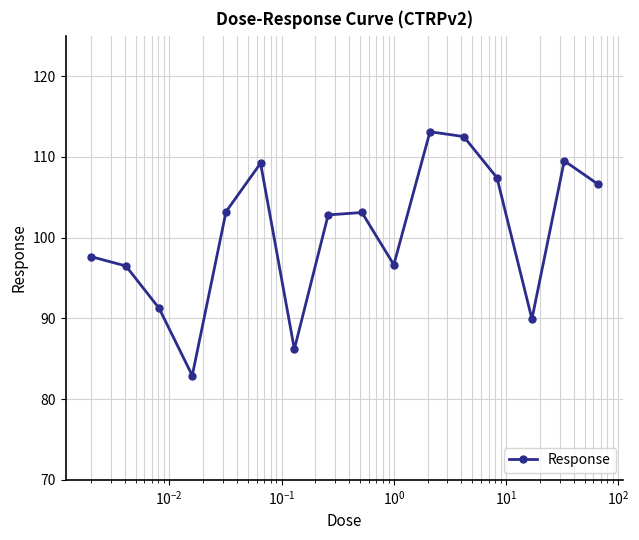

What is the smallest value displayed?

82.9